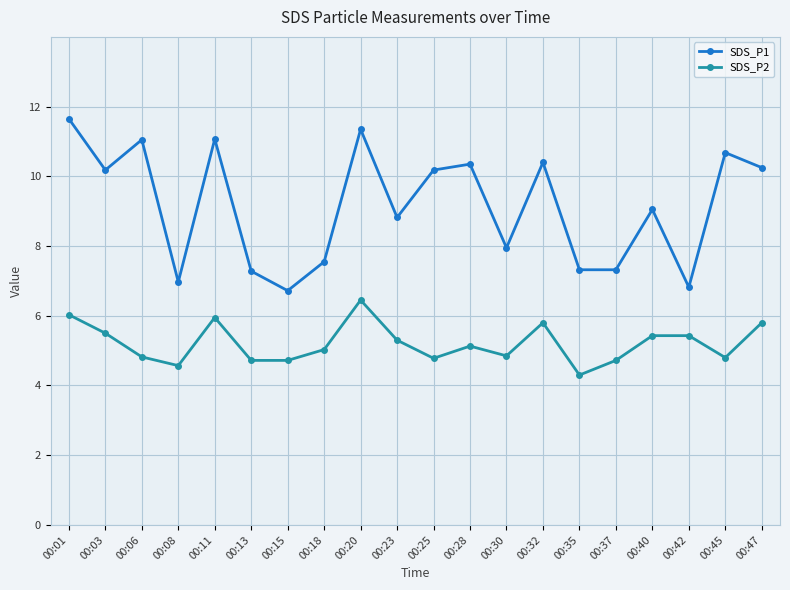

Which series has the largest total across all categories?

SDS_P1